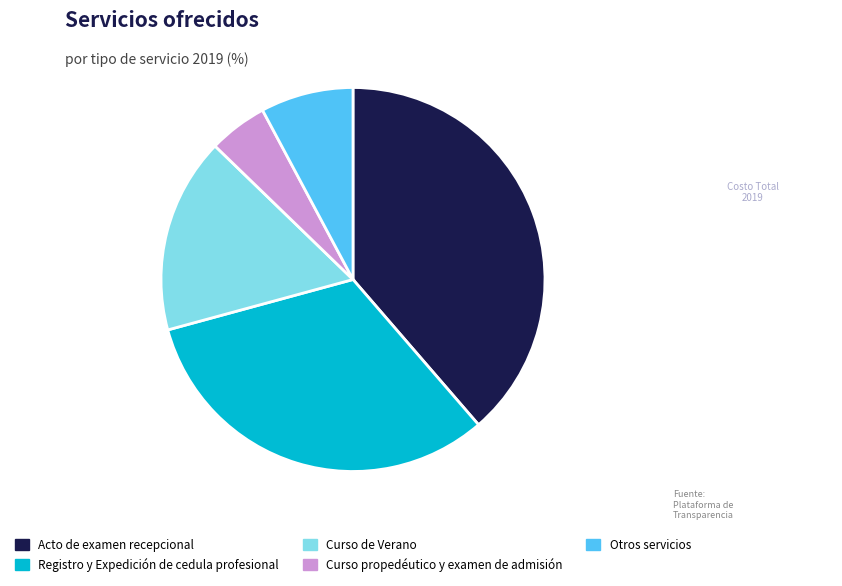

Is Curso propedéutico y examen de admisión the majority of the pie?

No